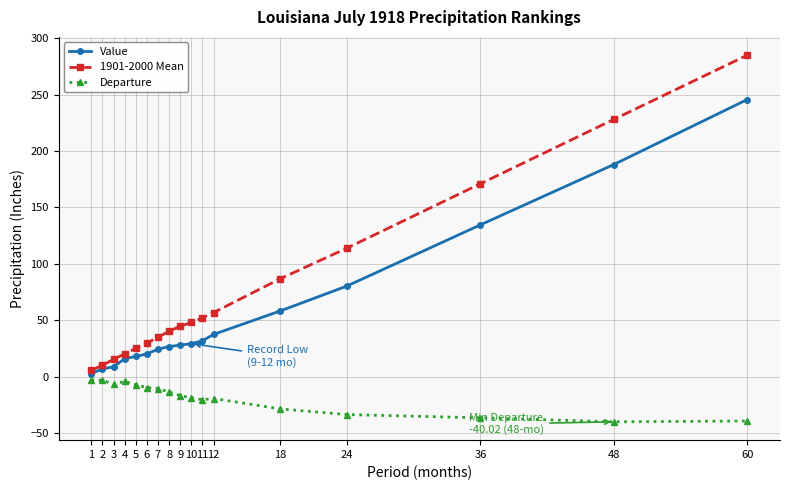

Rank the series by their maximum value, from lowest to highest.

Departure, Value, 1901-2000 Mean